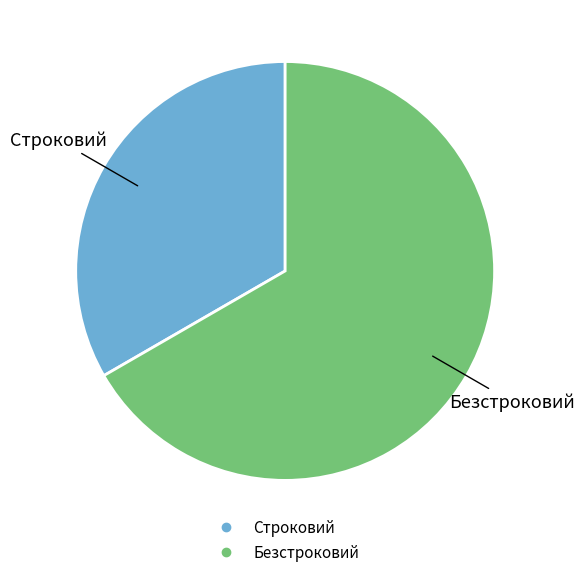

Between Строковий and Безстроковий, which is larger?

Безстроковий